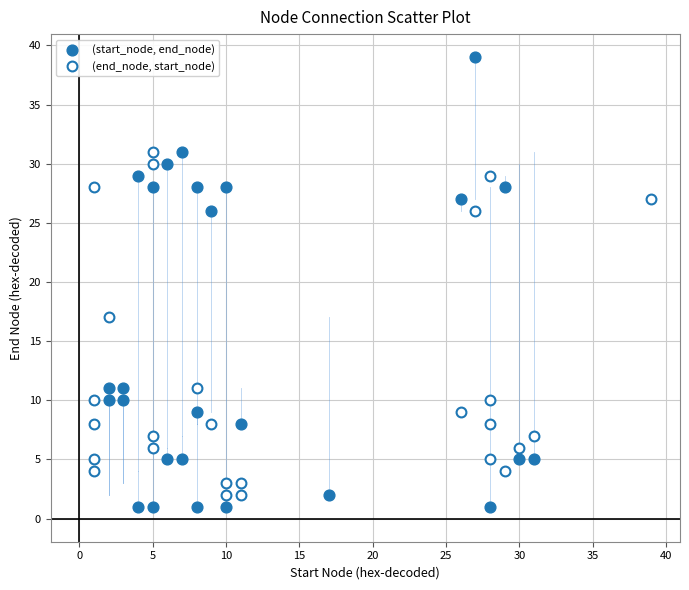

Which series has the largest Y range (max minus min)?

(start_node, end_node)